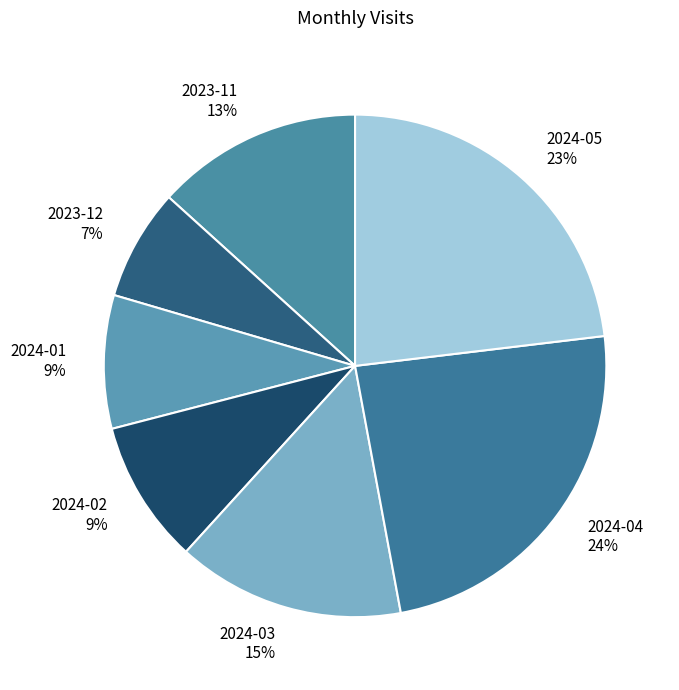

To the nearest percent, what percentage of the pie is 2024-05?

23%